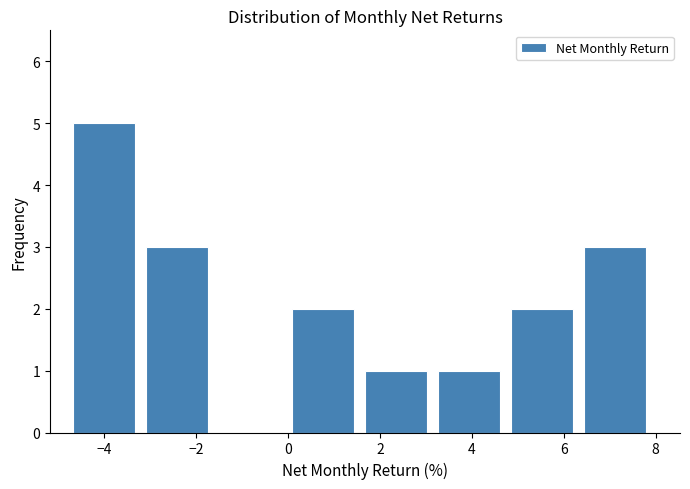

What is the height of the bar covering -3.0 to -1.6 on the x-axis? Neither the bar edges nor the heights are printed on the chart, so give them approximately, as read against the axes.

3